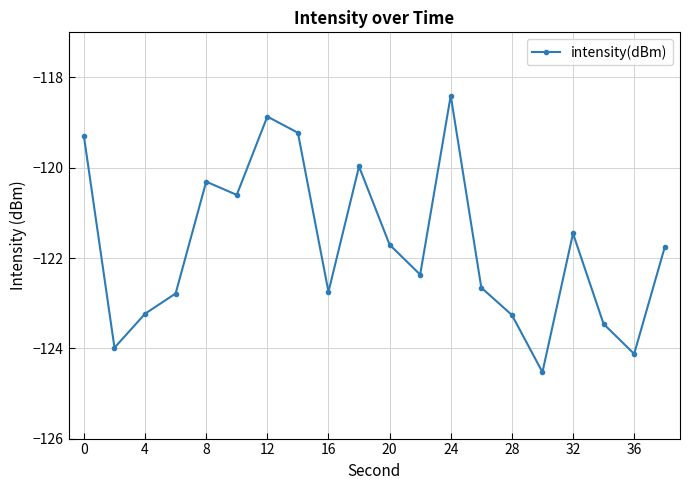

What is the minimum value shown in the chart?

-124.5